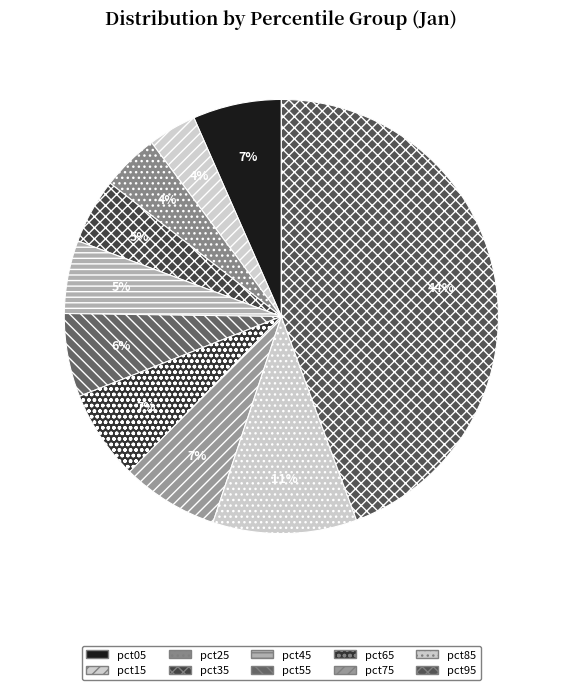

Is the sum of pct35 and pct05 greater than half?

No